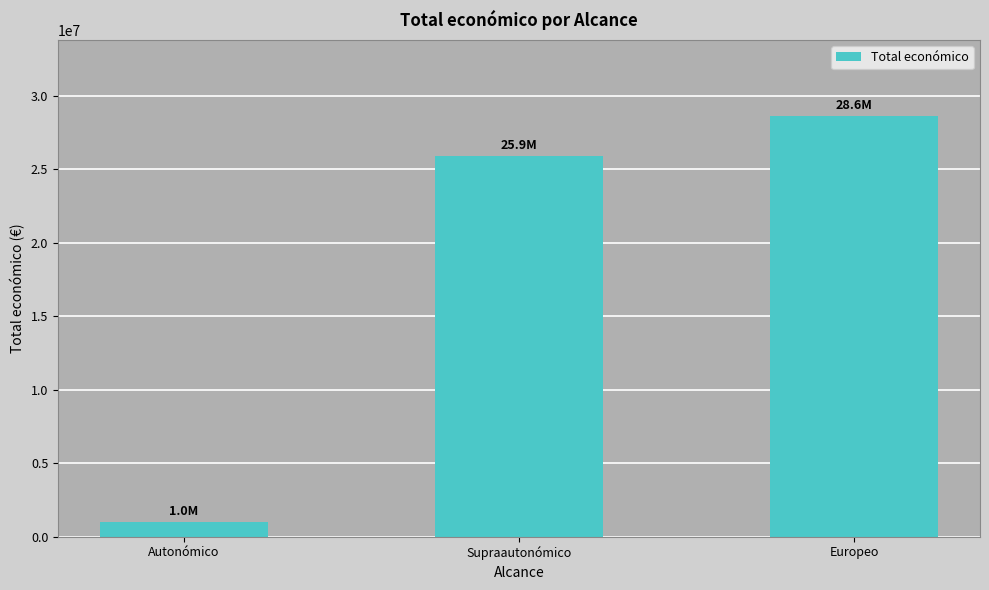

Rank the categories by value from highest to lowest.

Europeo, Supraautonómico, Autonómico